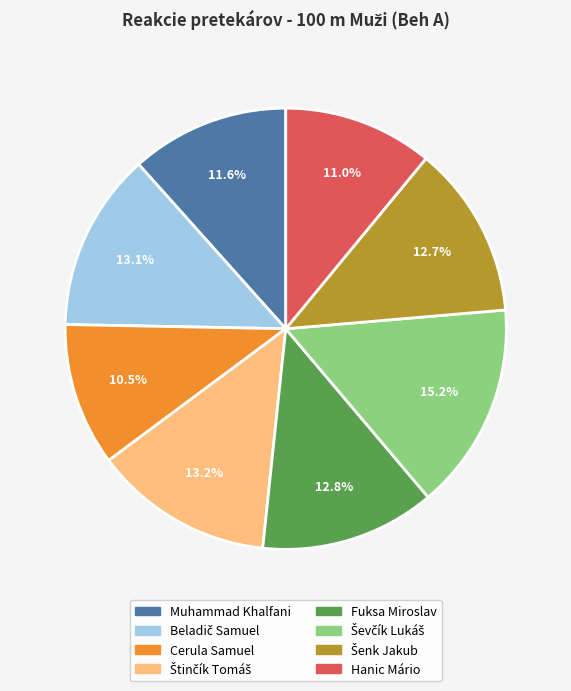

To the nearest percent, what percentage of the pie is Hanic Mário?

11%